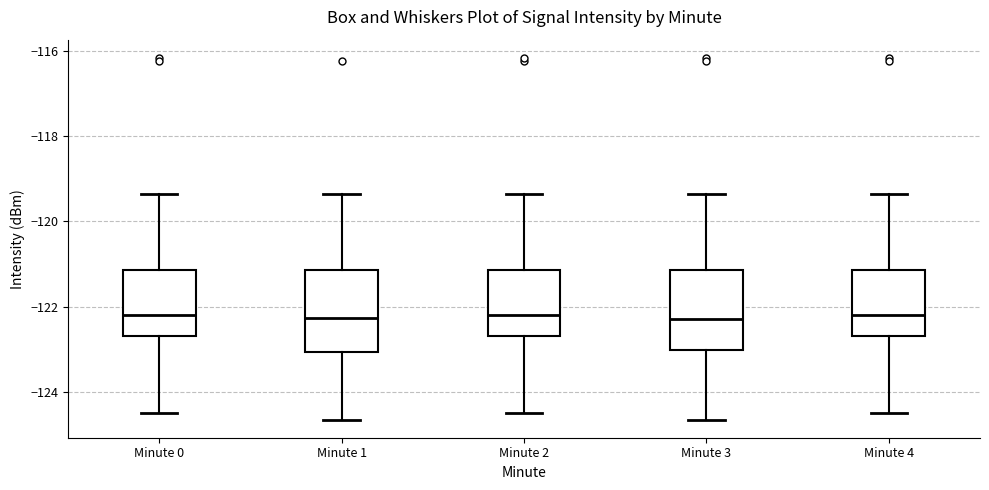

Reading left to right, read every box against the y-axis: the position of its median line, the range the box covers, and the ends of its whiskers. The values are not printed on the chart, so give them approximately, as read against the axis.

Minute 0: median -122.2, box -122.6 to -121.2, whiskers -124.4 to -119.4
Minute 1: median -122.2, box -123.0 to -121.2, whiskers -124.6 to -119.4
Minute 2: median -122.2, box -122.6 to -121.2, whiskers -124.4 to -119.4
Minute 3: median -122.2, box -123.0 to -121.2, whiskers -124.6 to -119.4
Minute 4: median -122.2, box -122.6 to -121.2, whiskers -124.4 to -119.4